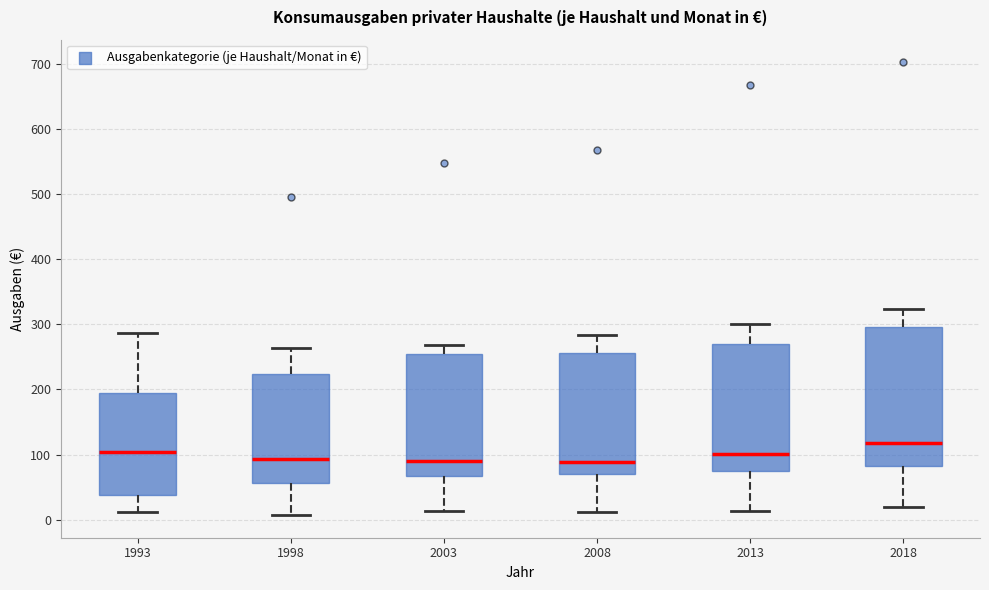

Where is the lower edge of the box at x = 1993 on the y-axis? The values are not printed on the chart, so give them approximately, as read against the axis.

40